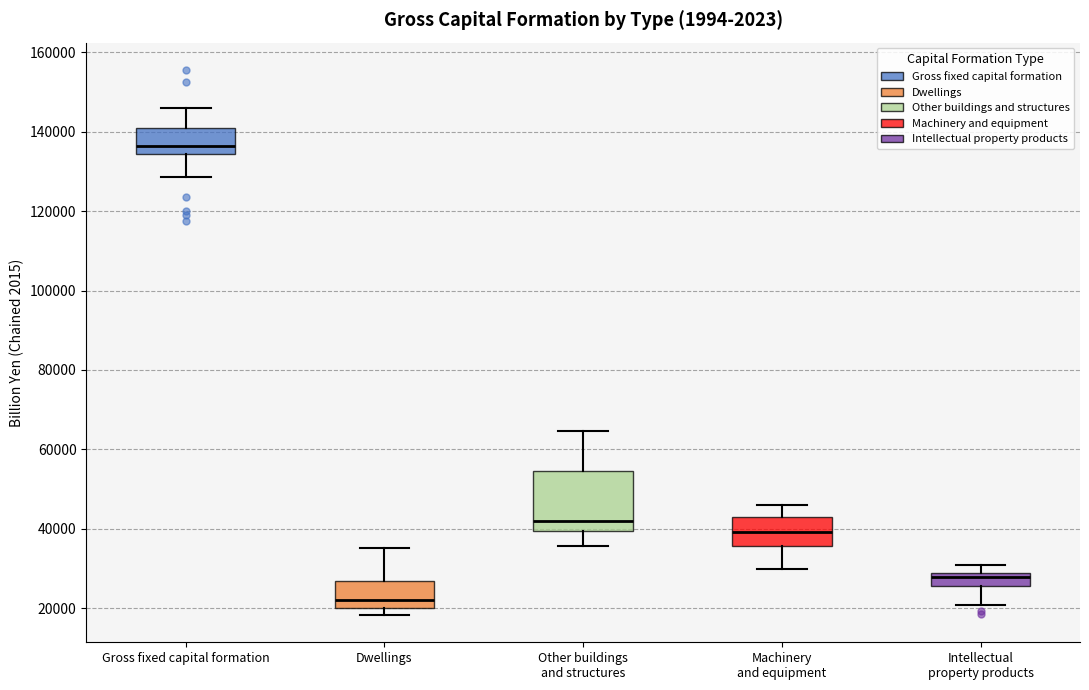

Reading left to right, read every box against the y-axis: the position of its median line, the range the box covers, and the ends of its whiskers. The values are not printed on the chart, so give them approximately, as read against the axis.

Gross fixed capital formation: median 136000, box 134000 to 140000, whiskers 128000 to 146000
Dwellings: median 22000, box 20000 to 26000, whiskers 18000 to 36000
Other buildings and structures: median 42000, box 40000 to 54000, whiskers 36000 to 64000
Machinery and equipment: median 40000, box 36000 to 44000, whiskers 30000 to 46000
Intellectual property products: median 28000, box 26000 to 30000, whiskers 20000 to 30000 (above the box's upper edge)